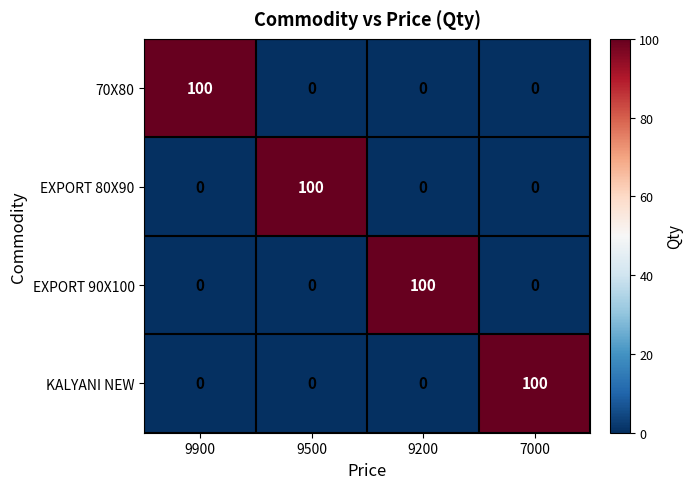

True or false: 70X80 has a value of -41 at 9500.

False